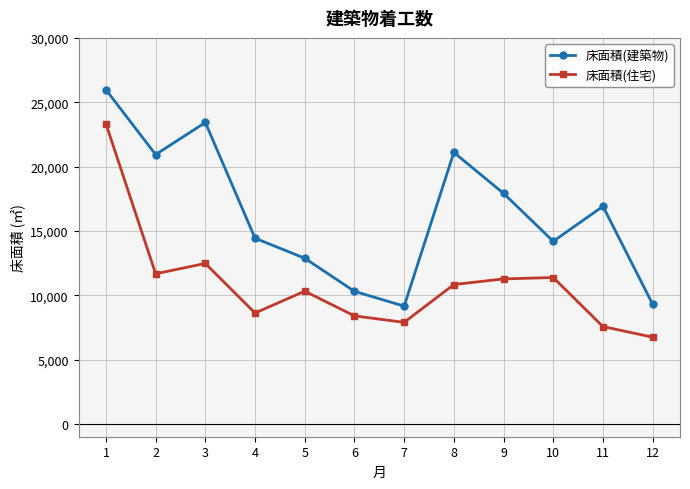

How many values in the 床面積(建築物) series are below 16908?

6